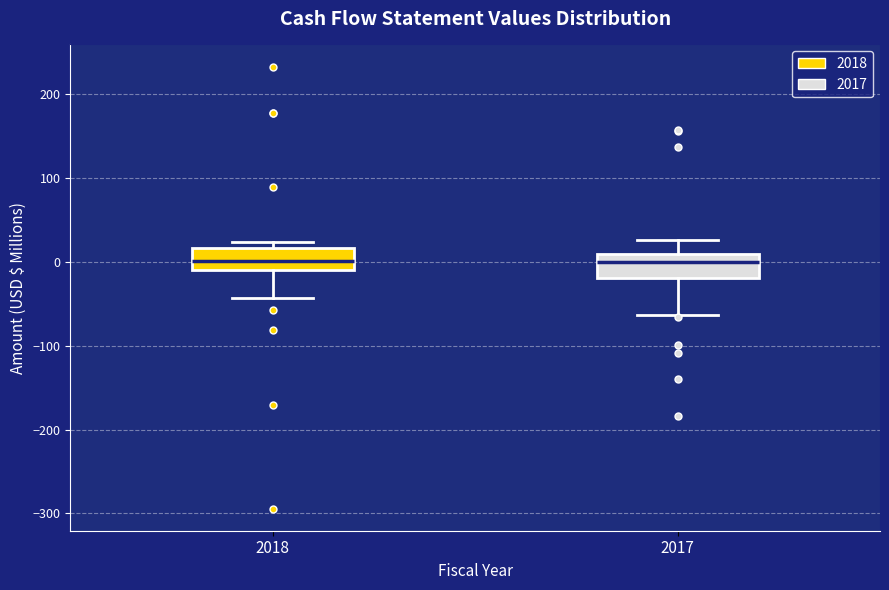

Where is the lower edge of the box at x = 2017 on the y-axis? The values are not printed on the chart, so give them approximately, as read against the axis.

-20